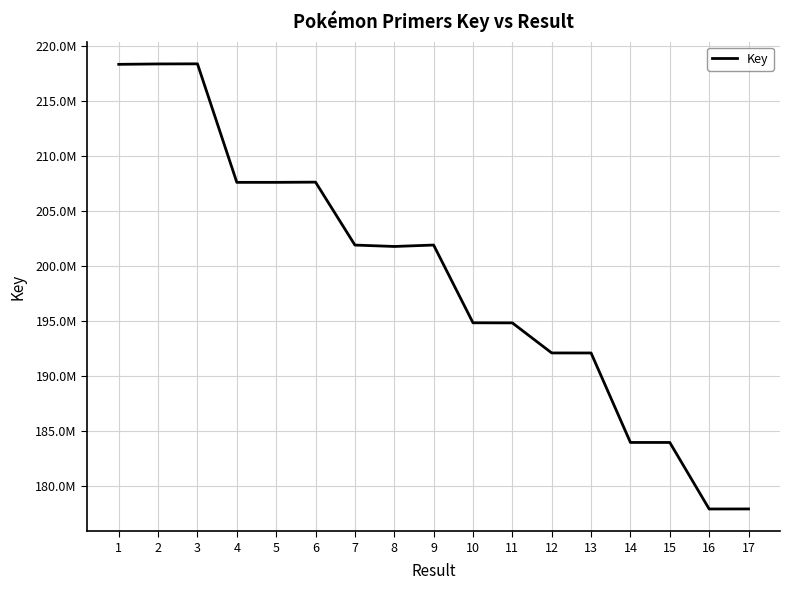

Is this an area chart (filled region under the line)?

No